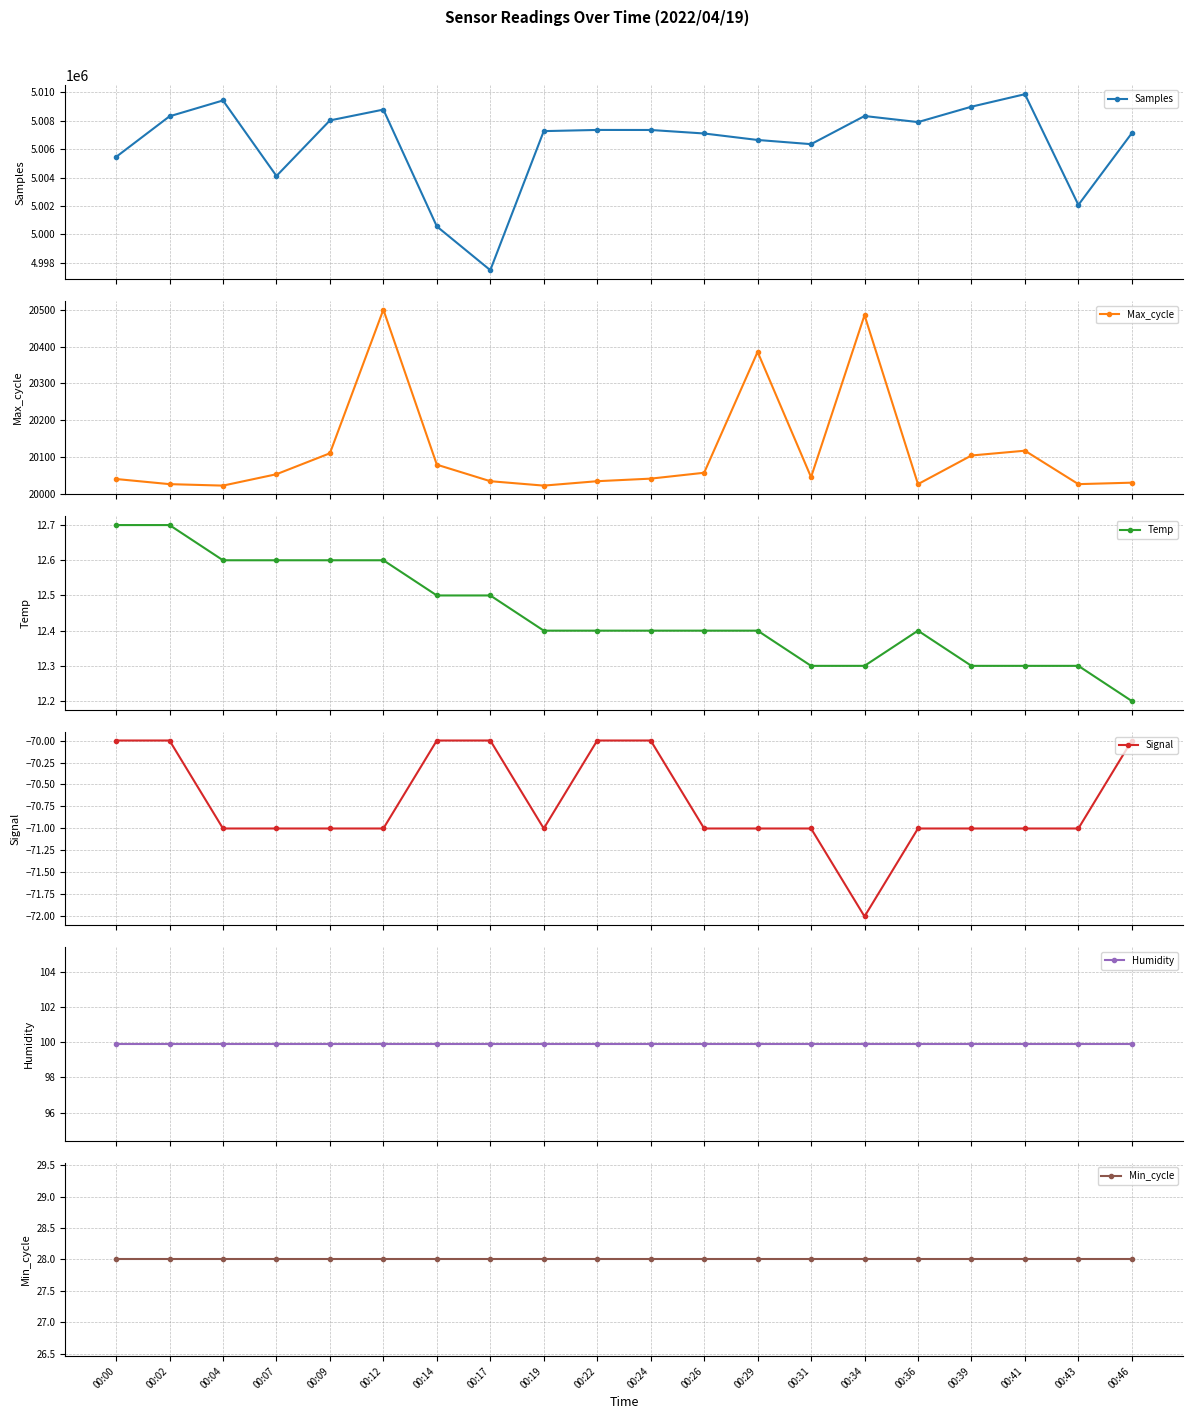

How many Temp values are between 12 and 13?

20